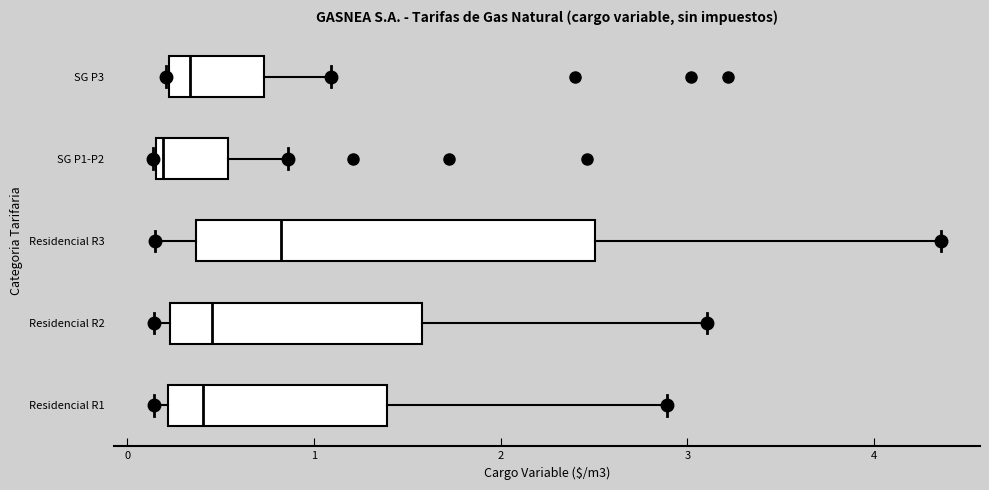

Reading bottom to top, transcribe this box plot: for each box, give where its median line is, the range the box spans, and where its two whiskers end, as read against the x-axis. The values are not printed on the chart, so give them approximately, as read against the axis.

Residencial R1: median 0.4, box 0.2 to 1.4, whiskers 0.1 to 2.9
Residencial R2: median 0.5, box 0.2 to 1.6, whiskers 0.1 to 3.1
Residencial R3: median 0.8, box 0.4 to 2.5, whiskers 0.2 to 4.4
SG P1-P2: median 0.2 (just right of the box's left edge), box 0.2 to 0.5, whiskers 0.1 to 0.9
SG P3: median 0.3, box 0.2 to 0.7, whiskers 0.2 to 1.1